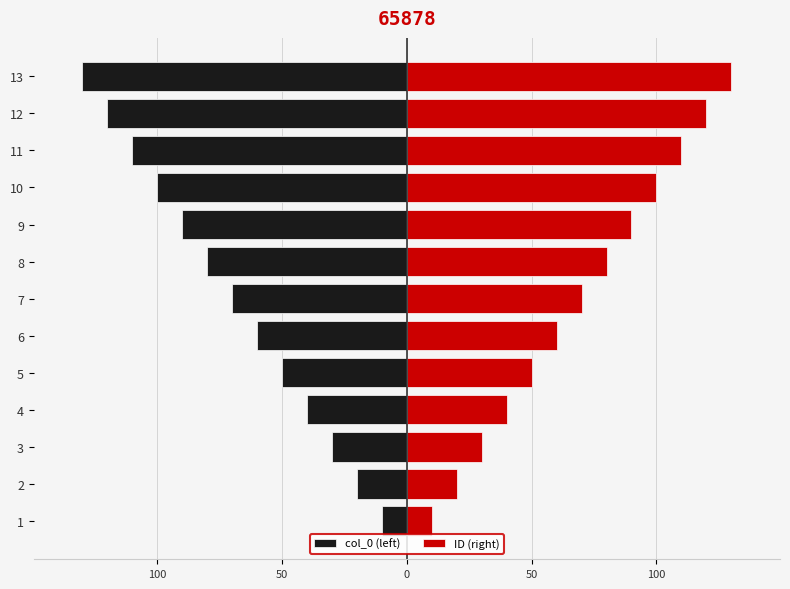

Reading left to right, list all the values displayed in this chart.

col_0 (left): -10	-20	-30	-40	-50	-60	-70	-80	-90	-100	-110	-120	-130
ID (right): 10	20	30	40	50	60	70	80	90	100	110	120	130